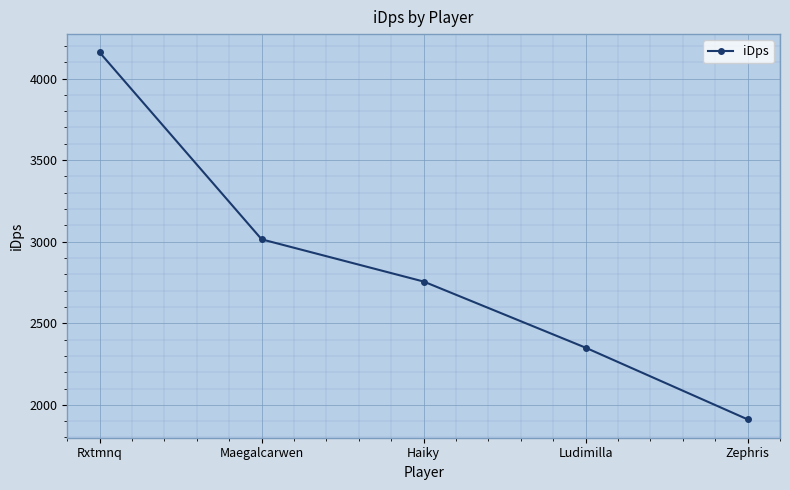

Which category has the highest value across all series?

Rxtmnq